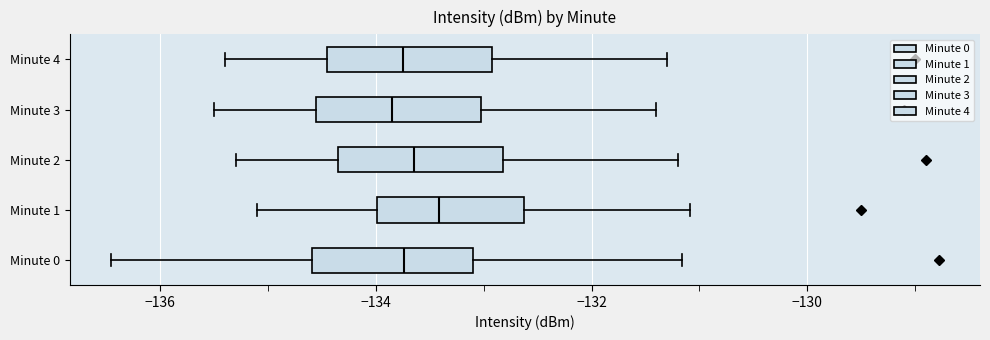

Reading bottom to top, transcribe this box plot: for each box, give where its median line is, the range the box spans, and where its two whiskers end, as read against the x-axis. The values are not printed on the chart, so give them approximately, as read against the axis.

Minute 0: median -133.8, box -134.6 to -133.2, whiskers -136.4 to -131.2
Minute 1: median -133.4, box -134.0 to -132.6, whiskers -135.0 to -131.0
Minute 2: median -133.6, box -134.4 to -132.8, whiskers -135.2 to -131.2
Minute 3: median -133.8, box -134.6 to -133.0, whiskers -135.4 to -131.4
Minute 4: median -133.8, box -134.4 to -133.0, whiskers -135.4 to -131.2